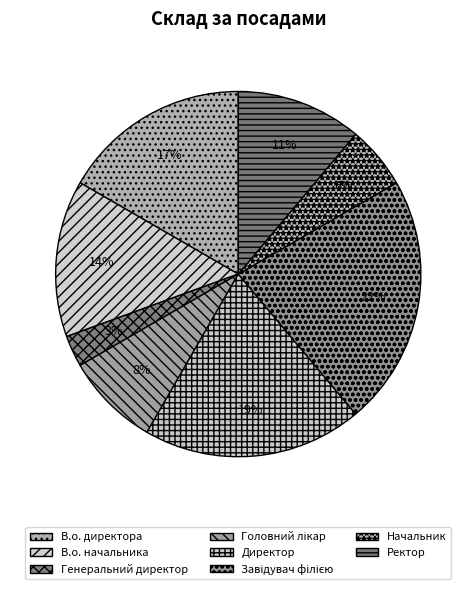

To the nearest percent, what portion does В.о. директора represent?

17%